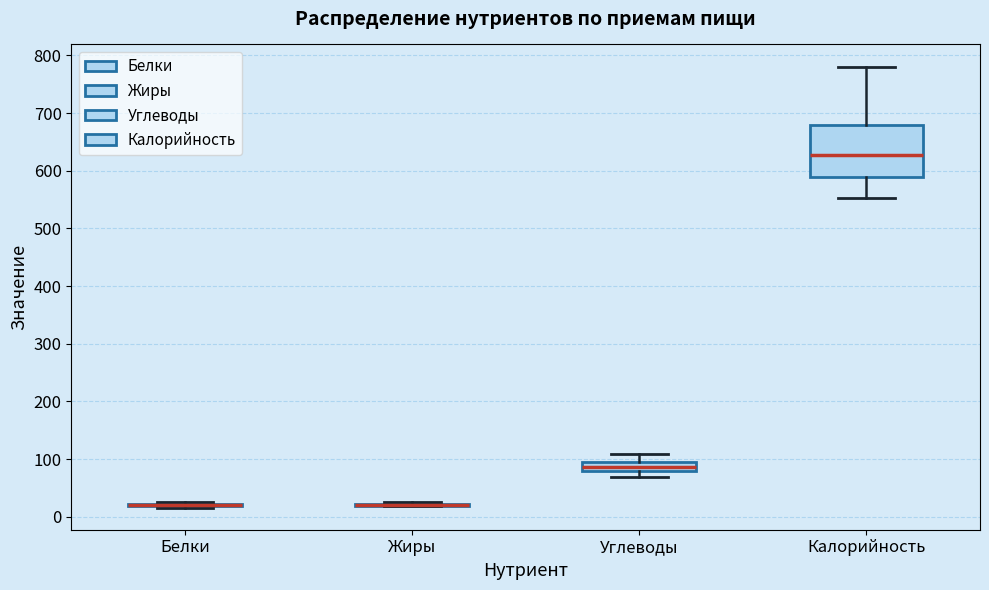

Where does the lower whisker of the box for Калорийность end on the y-axis? The values are not printed on the chart, so give them approximately, as read against the axis.

550